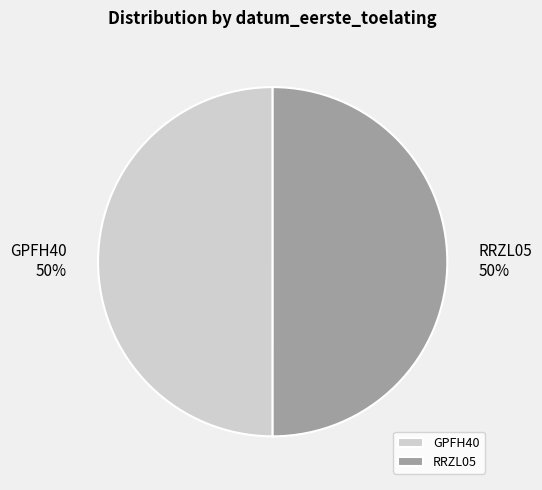

Count the number of slices in the pie.

2